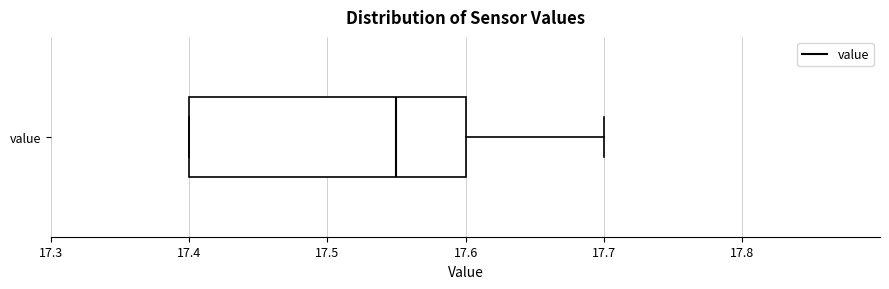

Transcribe this box plot: give where the median line is, the range the box spans, and where the two whiskers end, as read against the x-axis. The values are not printed on the chart, so give them approximately, as read against the axis.

median 17.55, box 17.40 to 17.60, whiskers 17.40 to 17.70